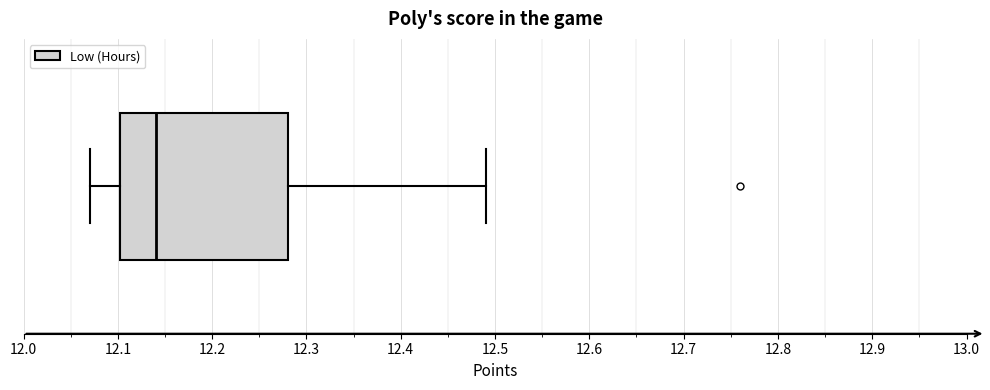

Where does the median line of the box sit on the x-axis? The values are not printed on the chart, so give them approximately, as read against the axis.

12.14